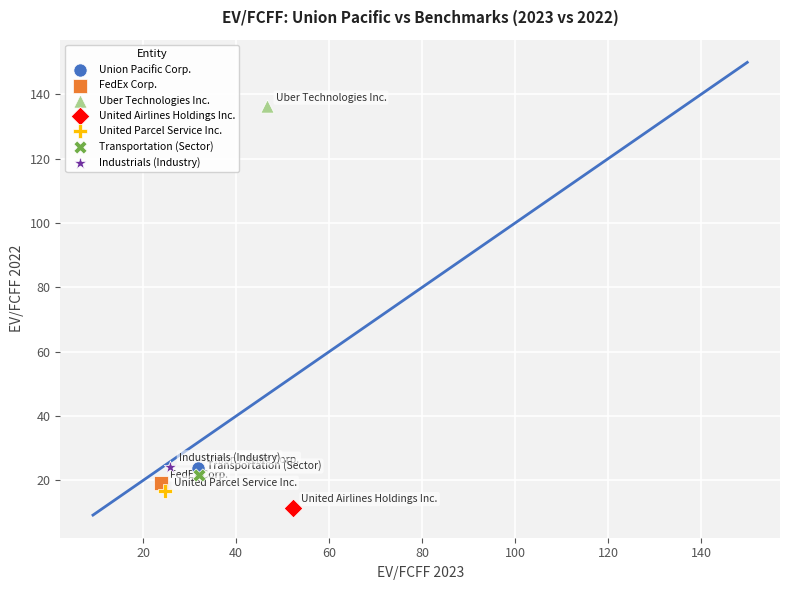

Which series reaches the maximum Y coordinate?

Uber Technologies Inc.